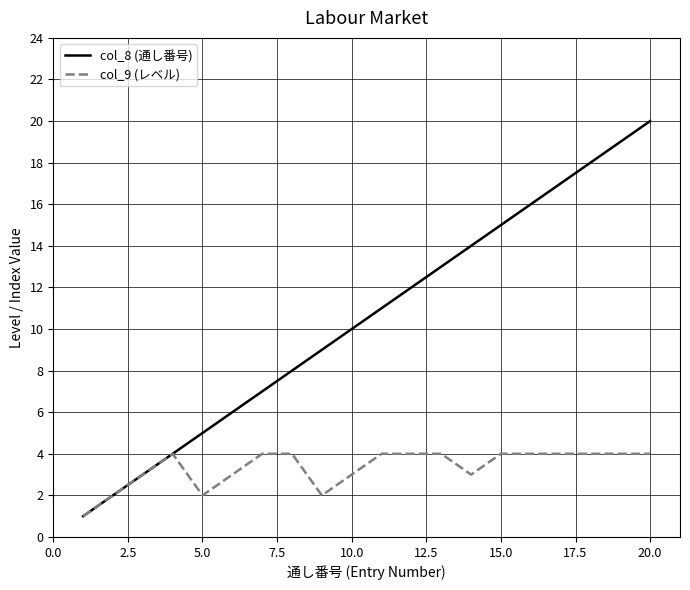

What is the greatest value displayed?

20